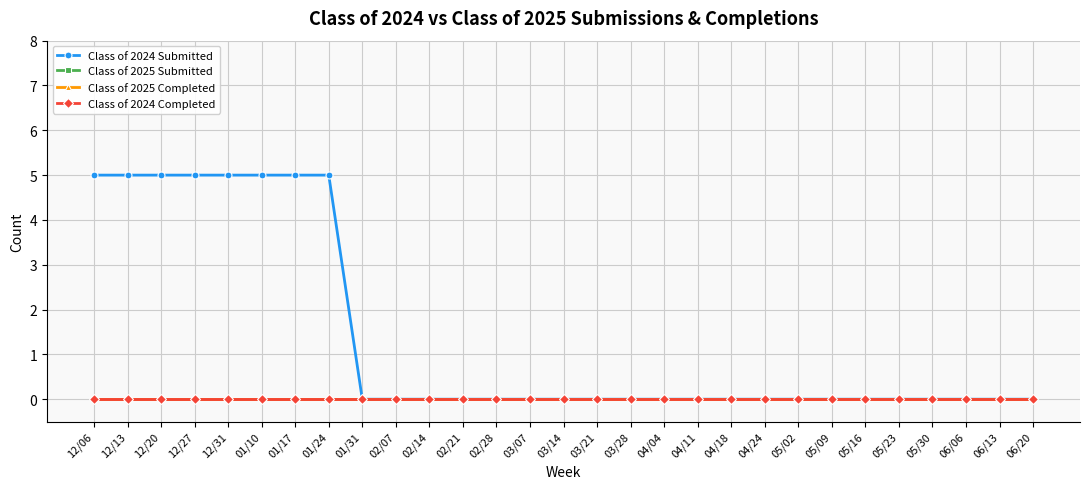

Reading right to left, transcribe all the data shown in this chart.

Class of 2024 Submitted: 06/20=0	06/13=0	06/06=0	05/30=0	05/23=0	05/16=0	05/09=0	05/02=0	04/24=0	04/18=0	04/11=0	04/04=0	03/28=0	03/21=0	03/14=0	03/07=0	02/28=0	02/21=0	02/14=0	02/07=0	01/31=0	01/24=5	01/17=5	01/10=5	12/31=5	12/27=5	12/20=5	12/13=5	12/06=5
Class of 2025 Submitted: 06/20=0	06/13=0	06/06=0	05/30=0	05/23=0	05/16=0	05/09=0	05/02=0	04/24=0	04/18=0	04/11=0	04/04=0	03/28=0	03/21=0	03/14=0	03/07=0	02/28=0	02/21=0	02/14=0	02/07=0	01/31=0	01/24=0	01/17=0	01/10=0	12/31=0	12/27=0	12/20=0	12/13=0	12/06=0
Class of 2025 Completed: 06/20=0	06/13=0	06/06=0	05/30=0	05/23=0	05/16=0	05/09=0	05/02=0	04/24=0	04/18=0	04/11=0	04/04=0	03/28=0	03/21=0	03/14=0	03/07=0	02/28=0	02/21=0	02/14=0	02/07=0	01/31=0	01/24=0	01/17=0	01/10=0	12/31=0	12/27=0	12/20=0	12/13=0	12/06=0
Class of 2024 Completed: 06/20=0	06/13=0	06/06=0	05/30=0	05/23=0	05/16=0	05/09=0	05/02=0	04/24=0	04/18=0	04/11=0	04/04=0	03/28=0	03/21=0	03/14=0	03/07=0	02/28=0	02/21=0	02/14=0	02/07=0	01/31=0	01/24=0	01/17=0	01/10=0	12/31=0	12/27=0	12/20=0	12/13=0	12/06=0